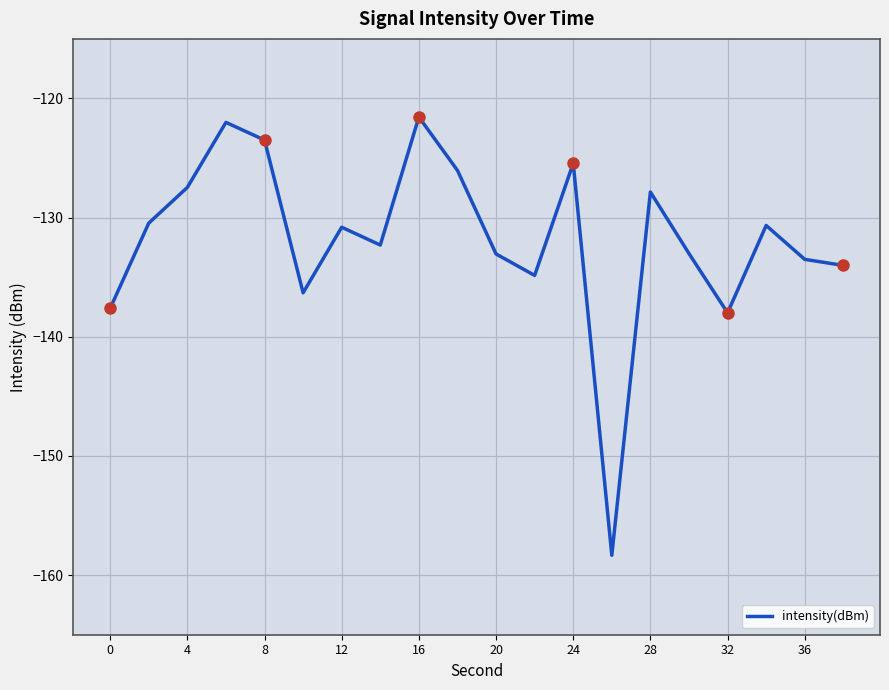

What is the greatest value displayed?

-121.6